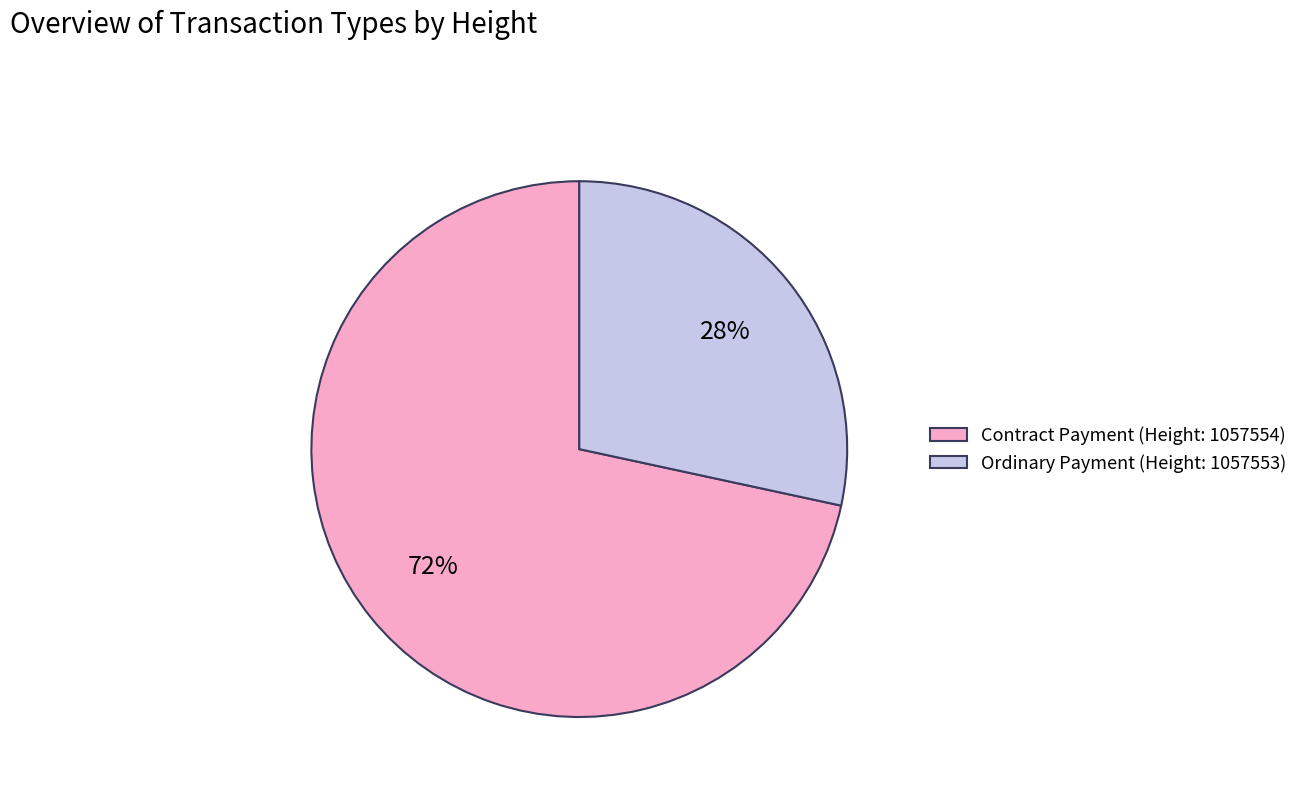

Do Ordinary Payment (Height: 1057553) and Contract Payment (Height: 1057554) together represent more than half of the pie?

Yes